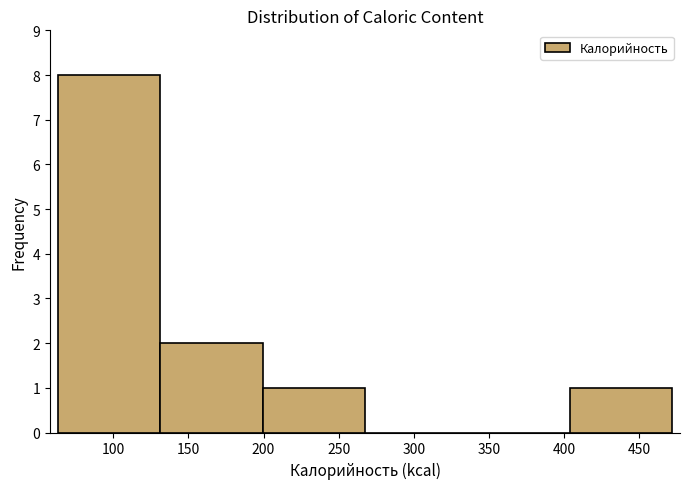

Reading left to right, transcribe this chart: for each bar, give the range it covers on the x-axis and its height. Neither the bar edges nor the heights are printed on the chart, so give them approximately, as read against the axes.

65 to 130: 8
130 to 200: 2
200 to 270: 1
270 to 335: 0
335 to 405: 0
405 to 470: 1